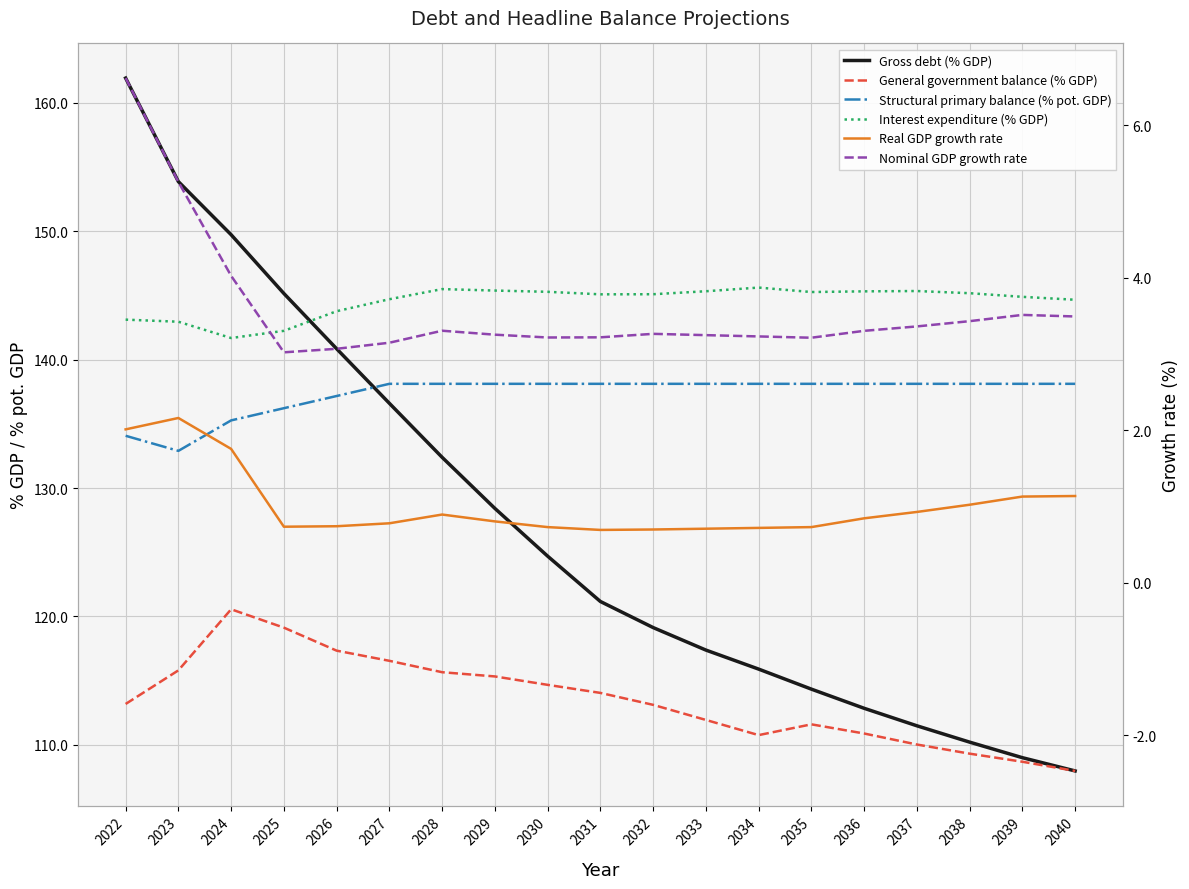

What is the minimum value for Structural primary balance (% pot. GDP)?

1.7